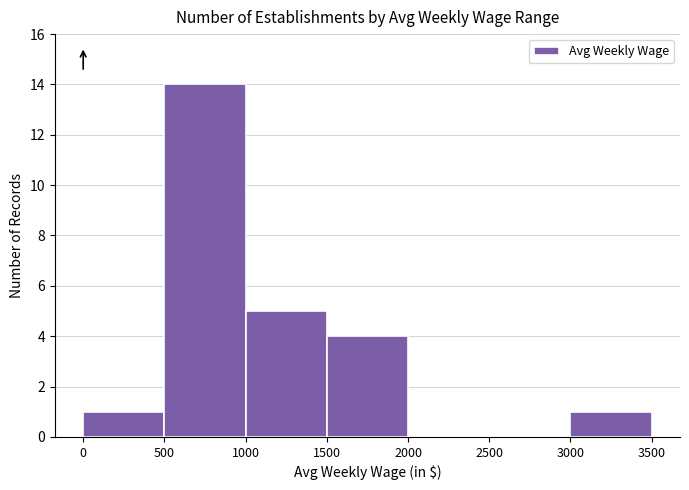

Reading left to right, list every bar in this chart as the range it spans on the x-axis followed by its height. The values are not printed on the chart, so give them approximately, as read against the axis.

0 to 500: 1
500 to 1000: 14
1000 to 1500: 5
1500 to 2000: 4
2000 to 2500: 0
2500 to 3000: 0
3000 to 3500: 1